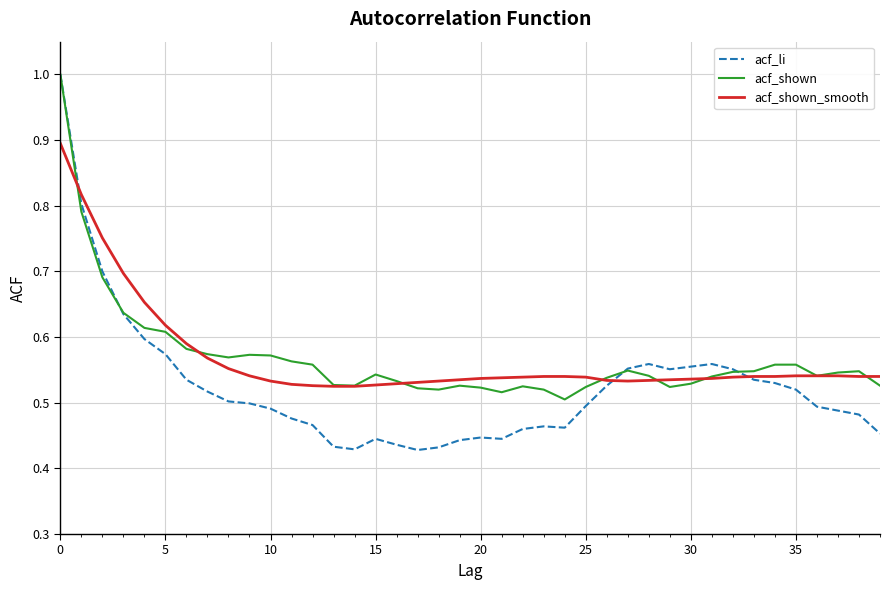

How many lines are shown in the chart?

3